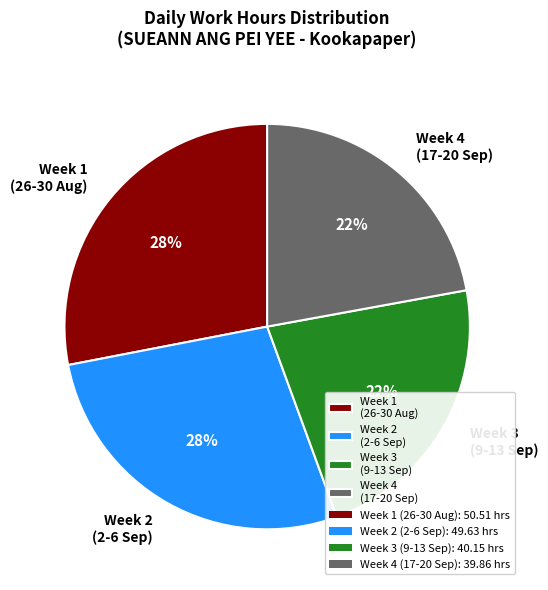

To the nearest percent, what is the average slice percentage?

25%